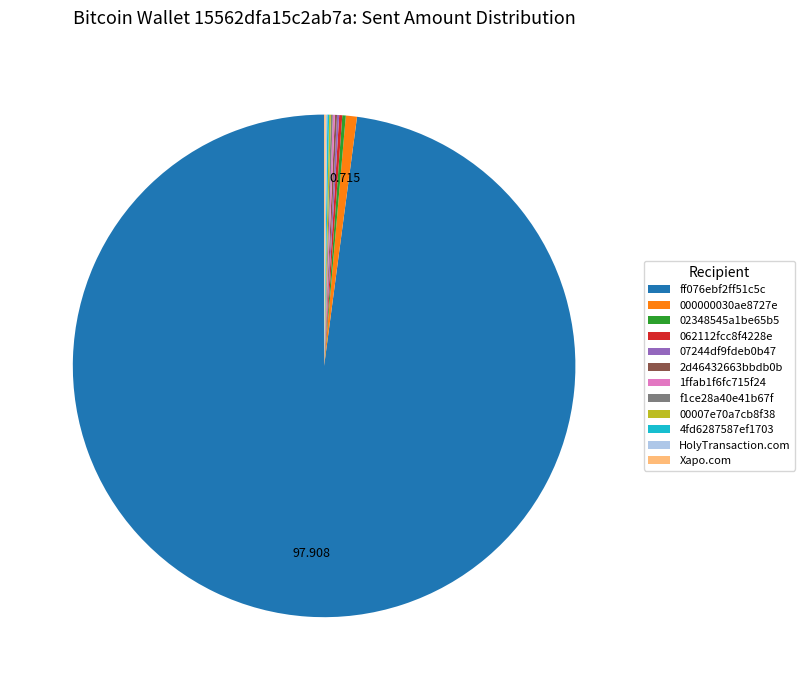

Is there any slice that represents more than half of the pie?

Yes